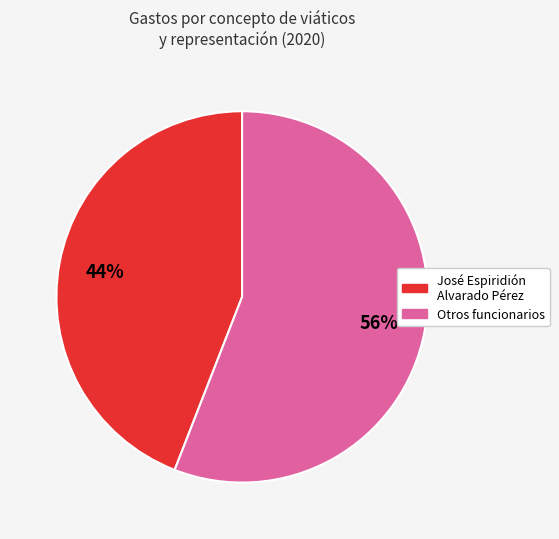

Is there any slice that represents more than half of the pie?

Yes